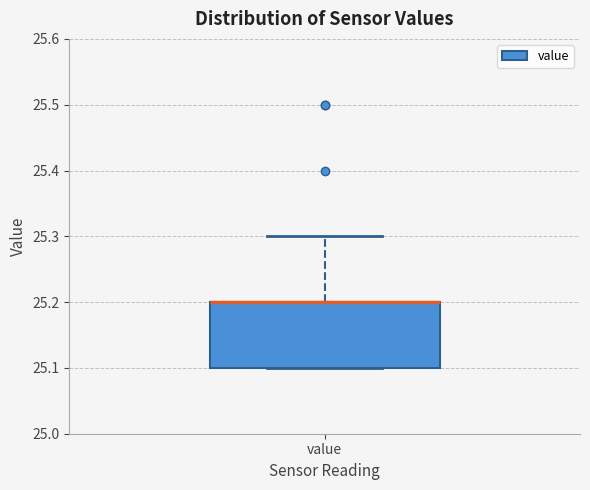

Where is the upper edge of the box for value on the y-axis? The values are not printed on the chart, so give them approximately, as read against the axis.

25.2